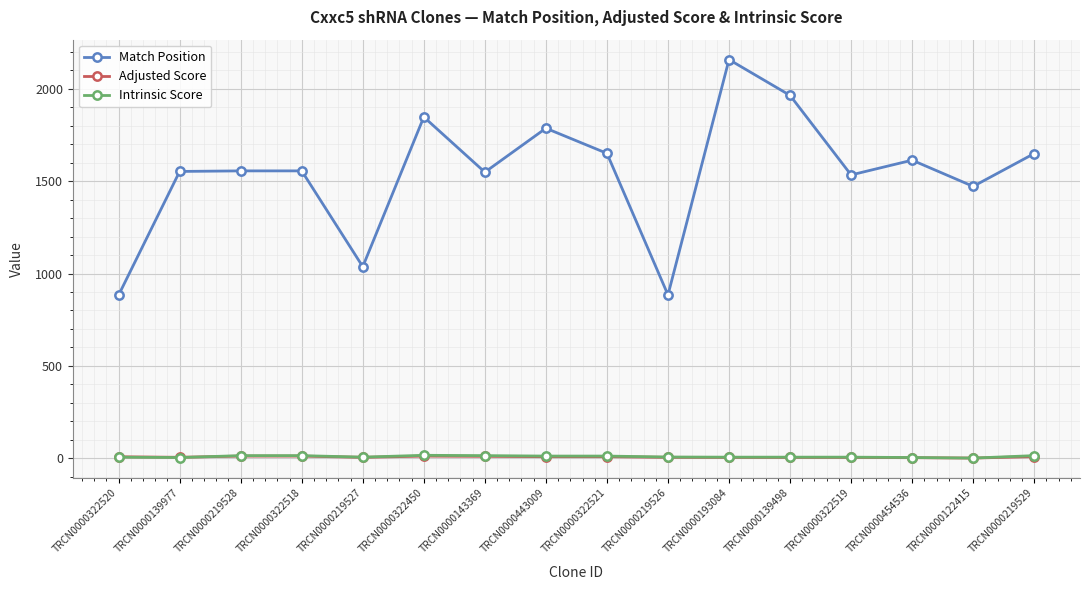

What is the sum of all Intrinsic Score values?

125.8